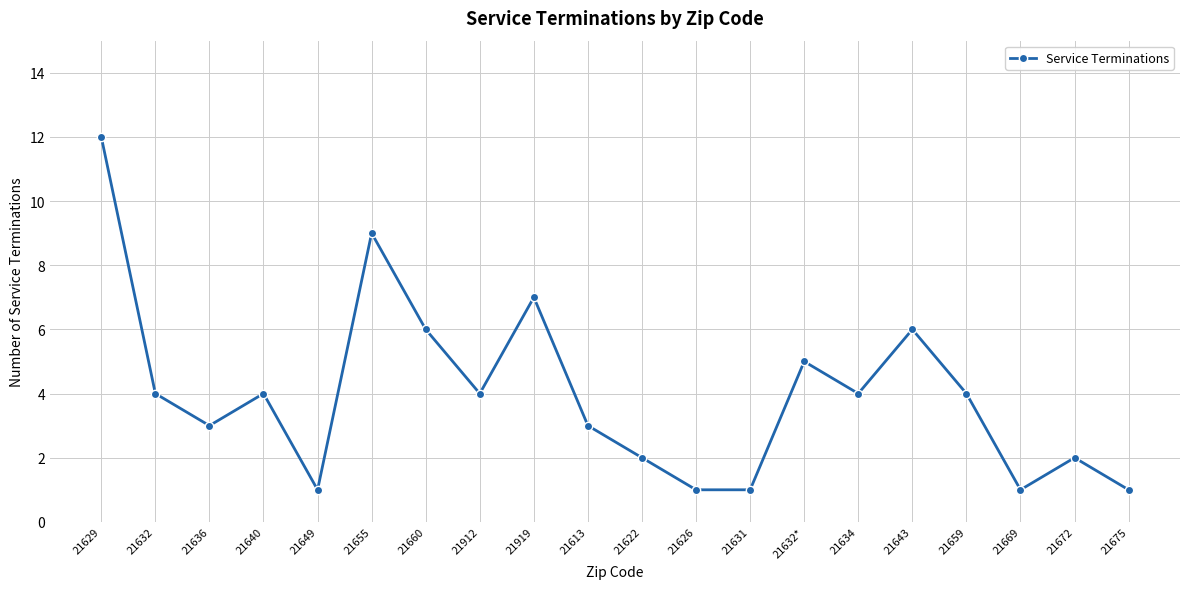

What is the value of the 6th point from the left?

9